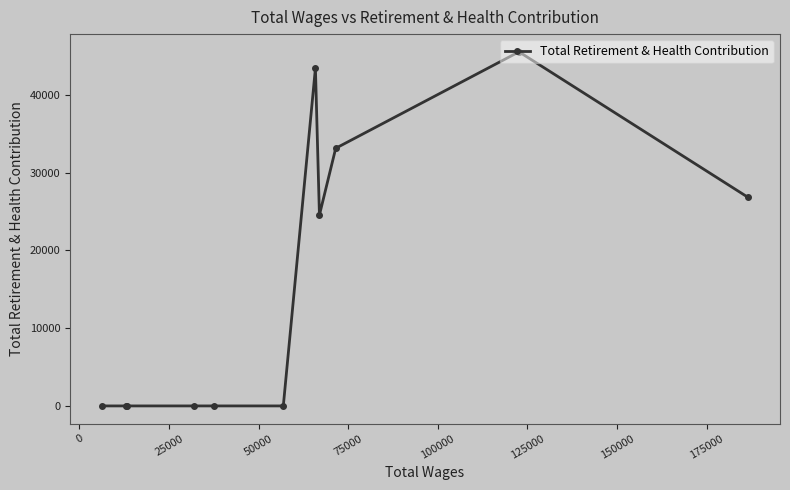

What is the greatest value displayed?

45544